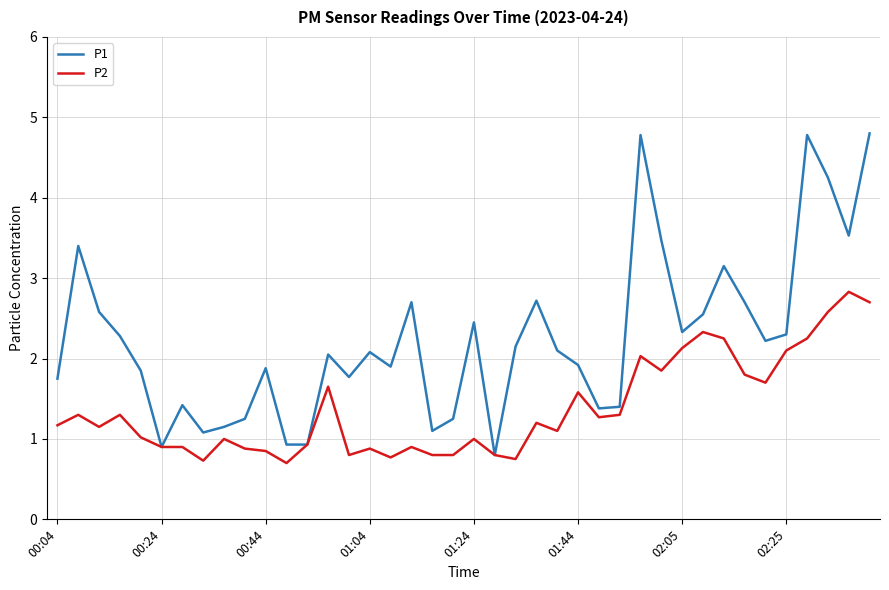

What is the difference between the maximum and second lowest values in the P1 series?

3.9